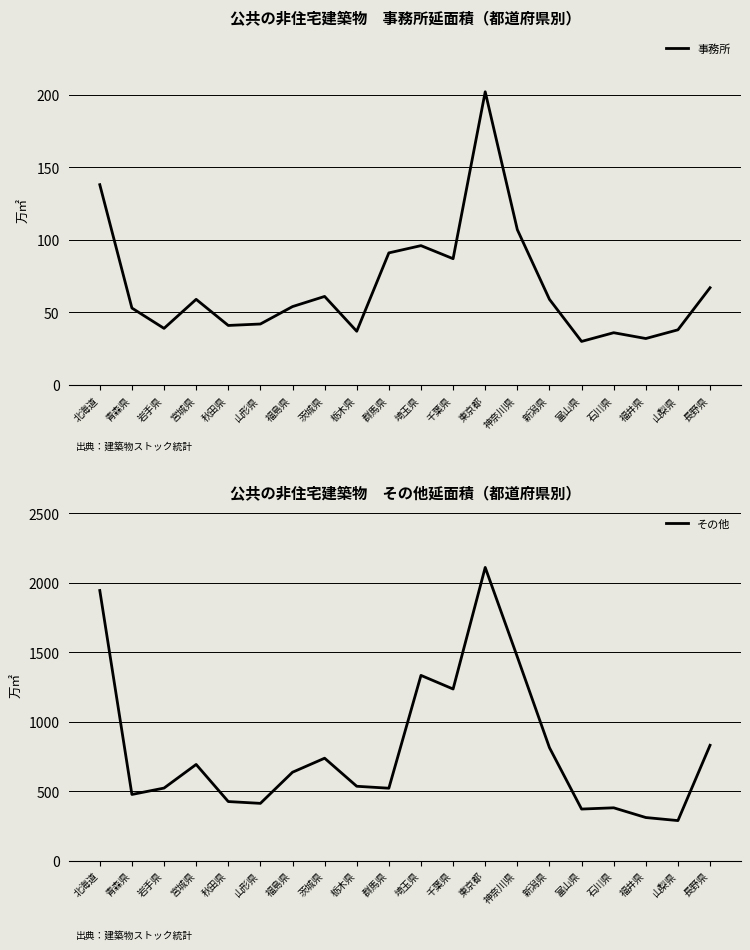

Reading left to right, what are all the values shown in this chart?

事務所: 138	53	39	59	41	42	54	61	37	91	96	87	202	107	59	30	36	32	38	67
その他: 1944	476	522	692	425	412	636	737	535	521	1333	1235	2110	1466	813	371	380	310	288	830